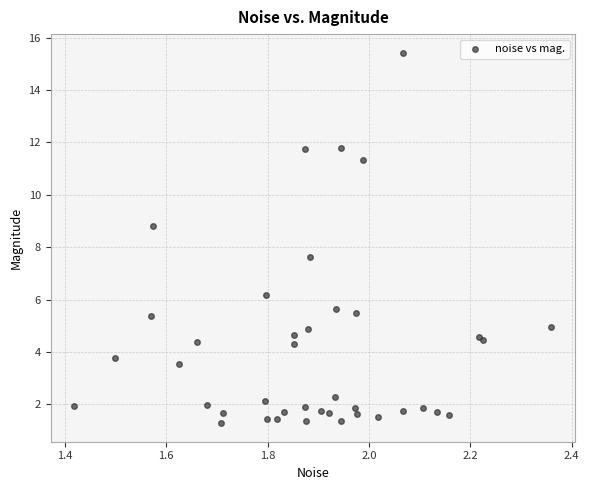

What Y value in the scatter plot is closest to 8?

7.6